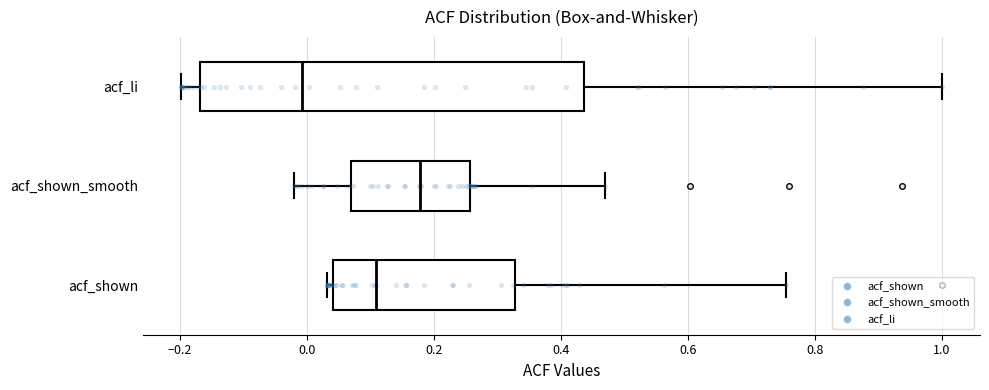

Reading bottom to top, read every box against the x-axis: the position of its median line, the range the box covers, and the ends of its whiskers. The values are not printed on the chart, so give them approximately, as read against the axis.

acf_shown: median 0.10, box 0.04 to 0.32, whiskers 0.04 (just left of the box's left edge) to 0.76
acf_shown_smooth: median 0.18, box 0.08 to 0.26, whiskers -0.02 to 0.46
acf_li: median 0.00, box -0.16 to 0.44, whiskers -0.20 to 1.00